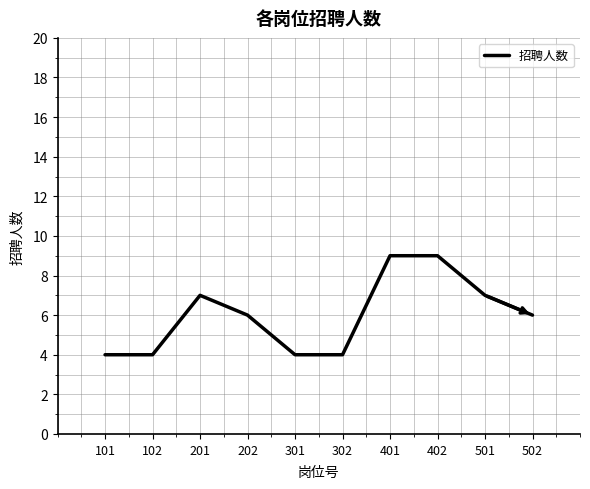

Is it true that the value at 501 is 7?

True